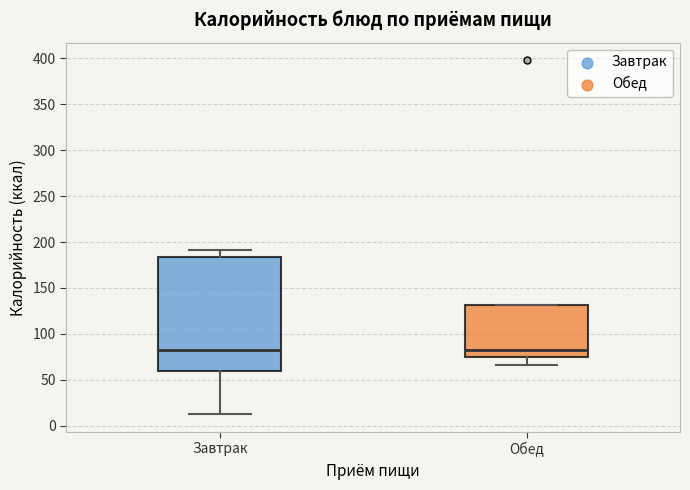

Reading left to right, transcribe this box plot: for each box, give where its median line is, the range the box spans, and where its two whiskers end, as read against the y-axis. The values are not printed on the chart, so give them approximately, as read against the axis.

Завтрак: median 80, box 60 to 185, whiskers 15 to 190
Обед: median 80, box 75 to 130, whiskers 65 to 130